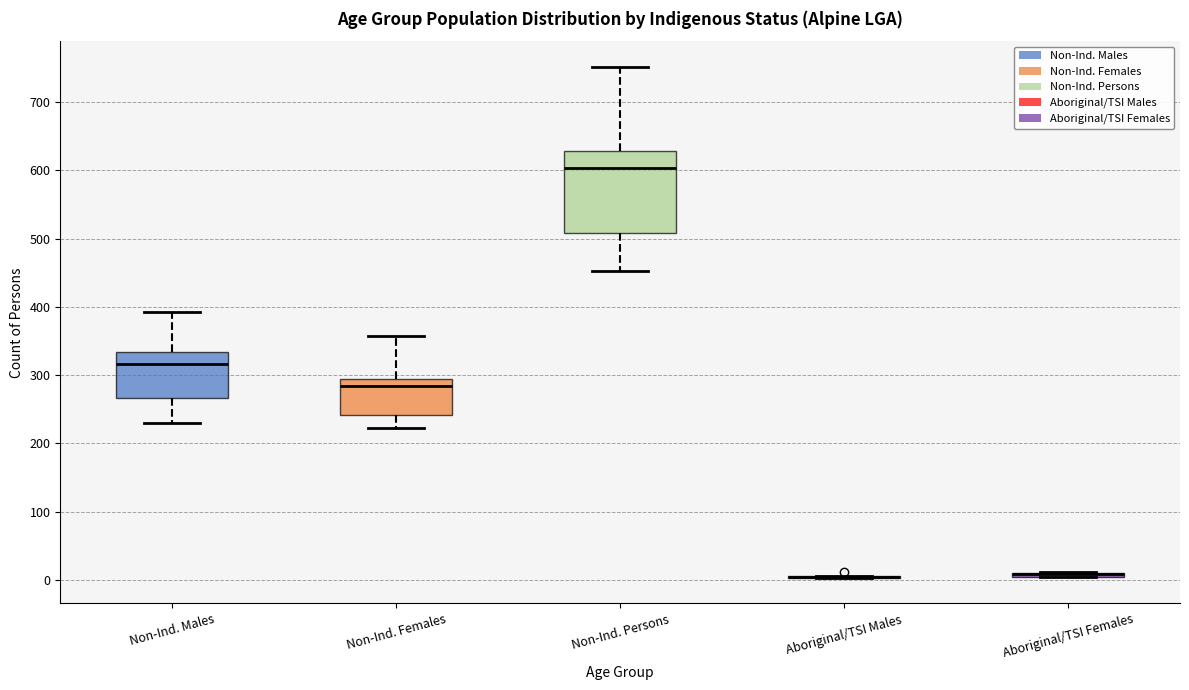

Which box is the tallest, from its lower edge to its upper edge?

Non-Ind. Persons